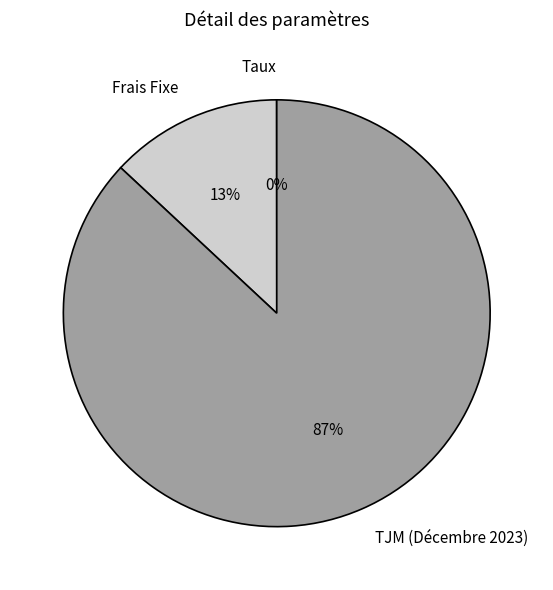

Is there any slice that represents more than half of the pie?

Yes